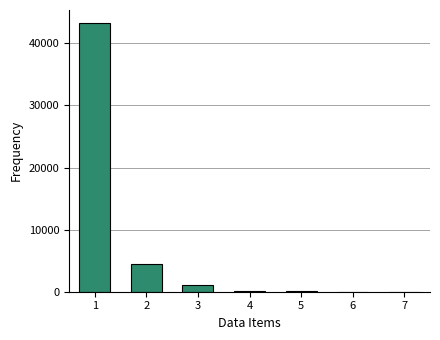

Is it true that the value at 1 is 43211?

True